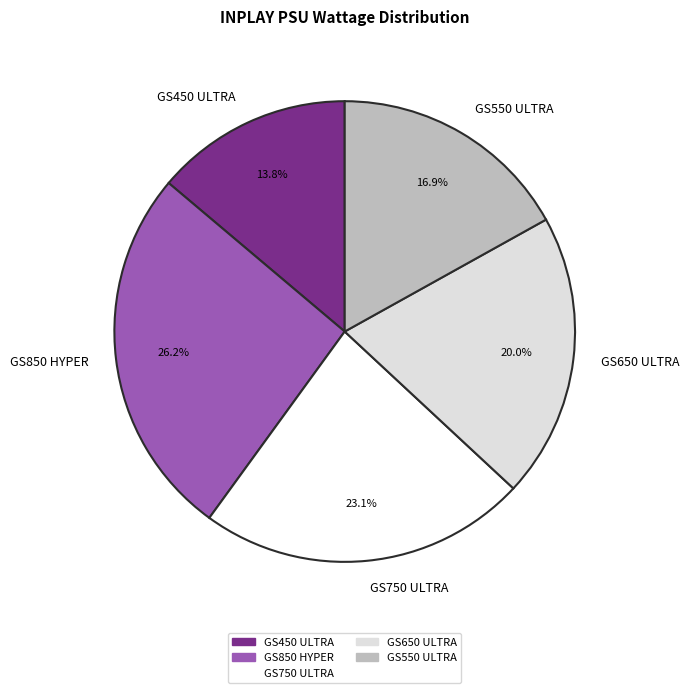

To the nearest percent, what is the average slice percentage?

20%